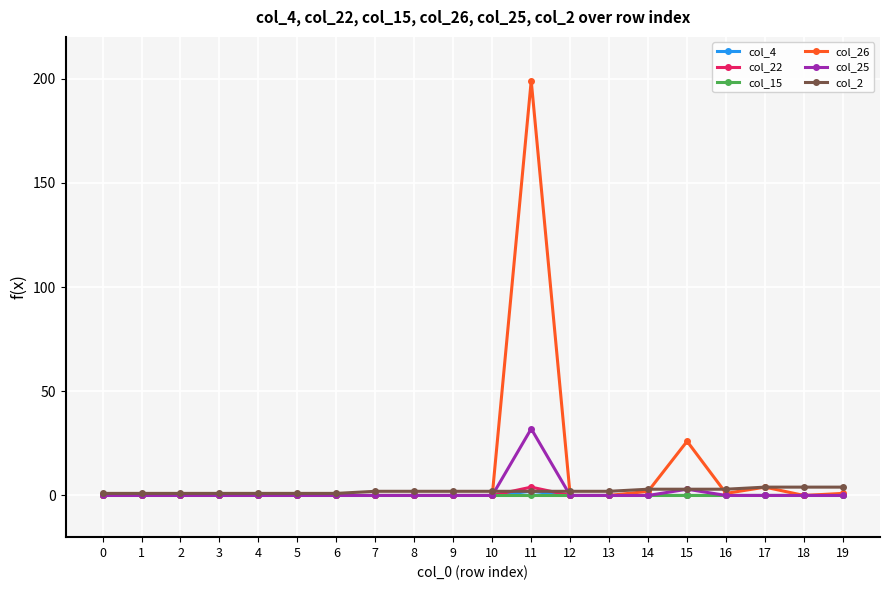

Reading left to right, what are all the values shown in this chart?

col_4: 0	0	0	0	0	0	0	0	0	0	0	2	0	0	0	0	0	0	0	0
col_22: 0	0	0	0	0	0	0	0	0	0	0	4	0	0	0	0	0	0	0	0
col_15: 0	0	0	0	0	0	0	0	0	0	0	0	0	0	0	0	0	0	0	0
col_26: 0	0	0	0	0	0	0	0	0	0	0	199	0	0	2	26	1	4	0	1
col_25: 0	0	0	0	0	0	0	0	0	0	0	32	0	0	0	3	0	0	0	0
col_2: 1	1	1	1	1	1	1	2	2	2	2	2	2	2	3	3	3	4	4	4